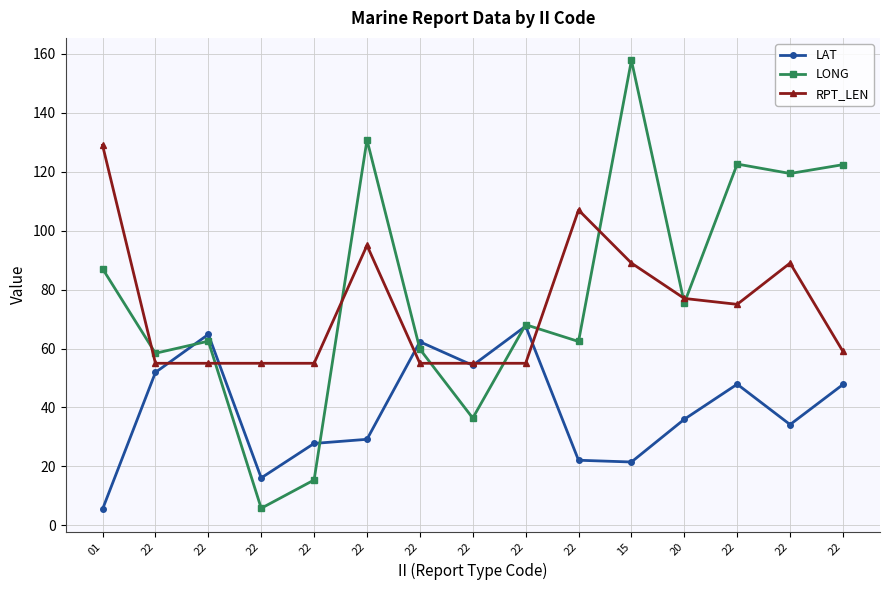

Count the number of data series in this chart.

3